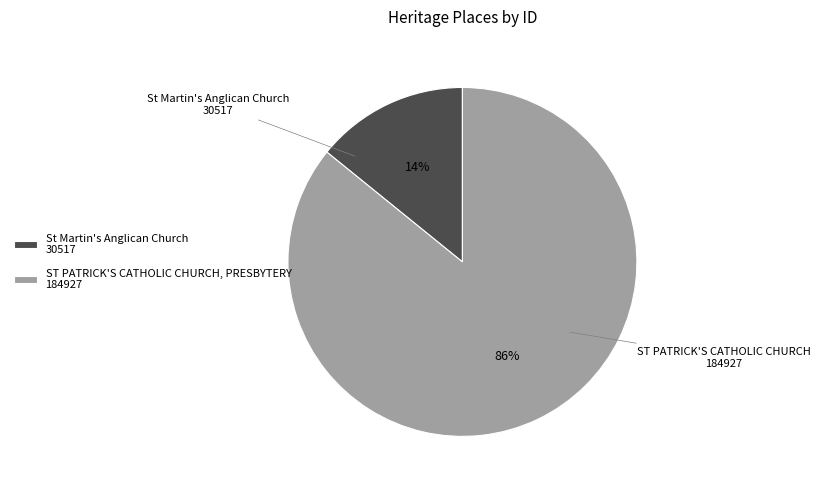

The St Martin's Anglican Church slice represents 14% of the pie. True or false?

True